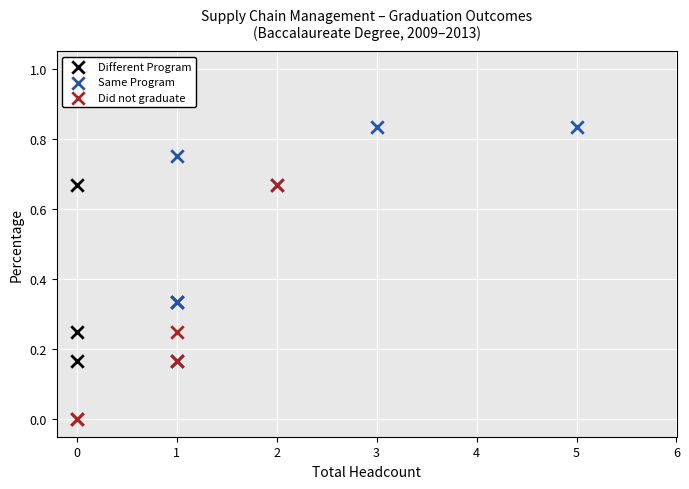

Which series contains the highest Y value?

Same Program